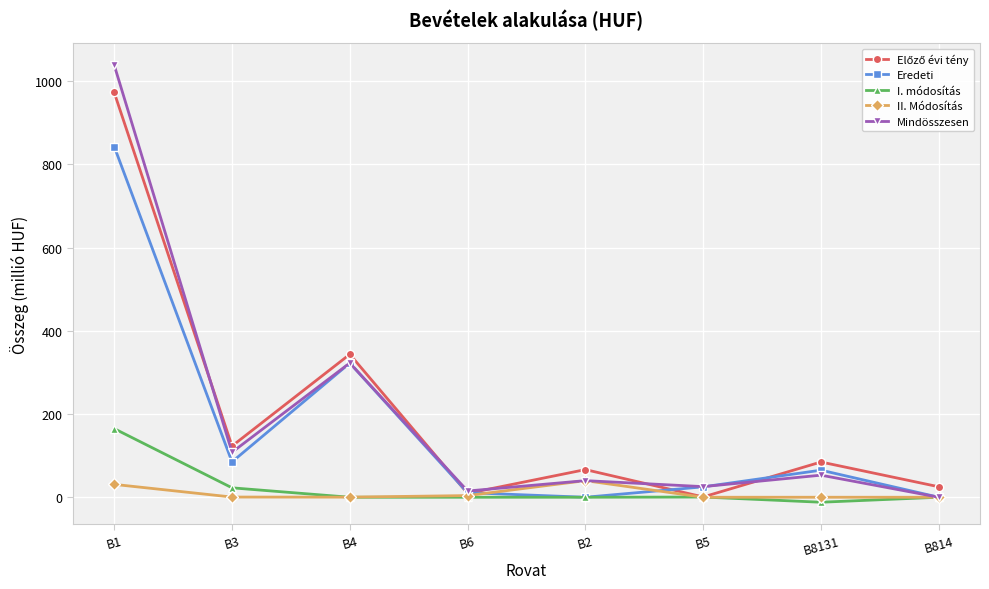

At which category is the sum across all series the highest?

B1